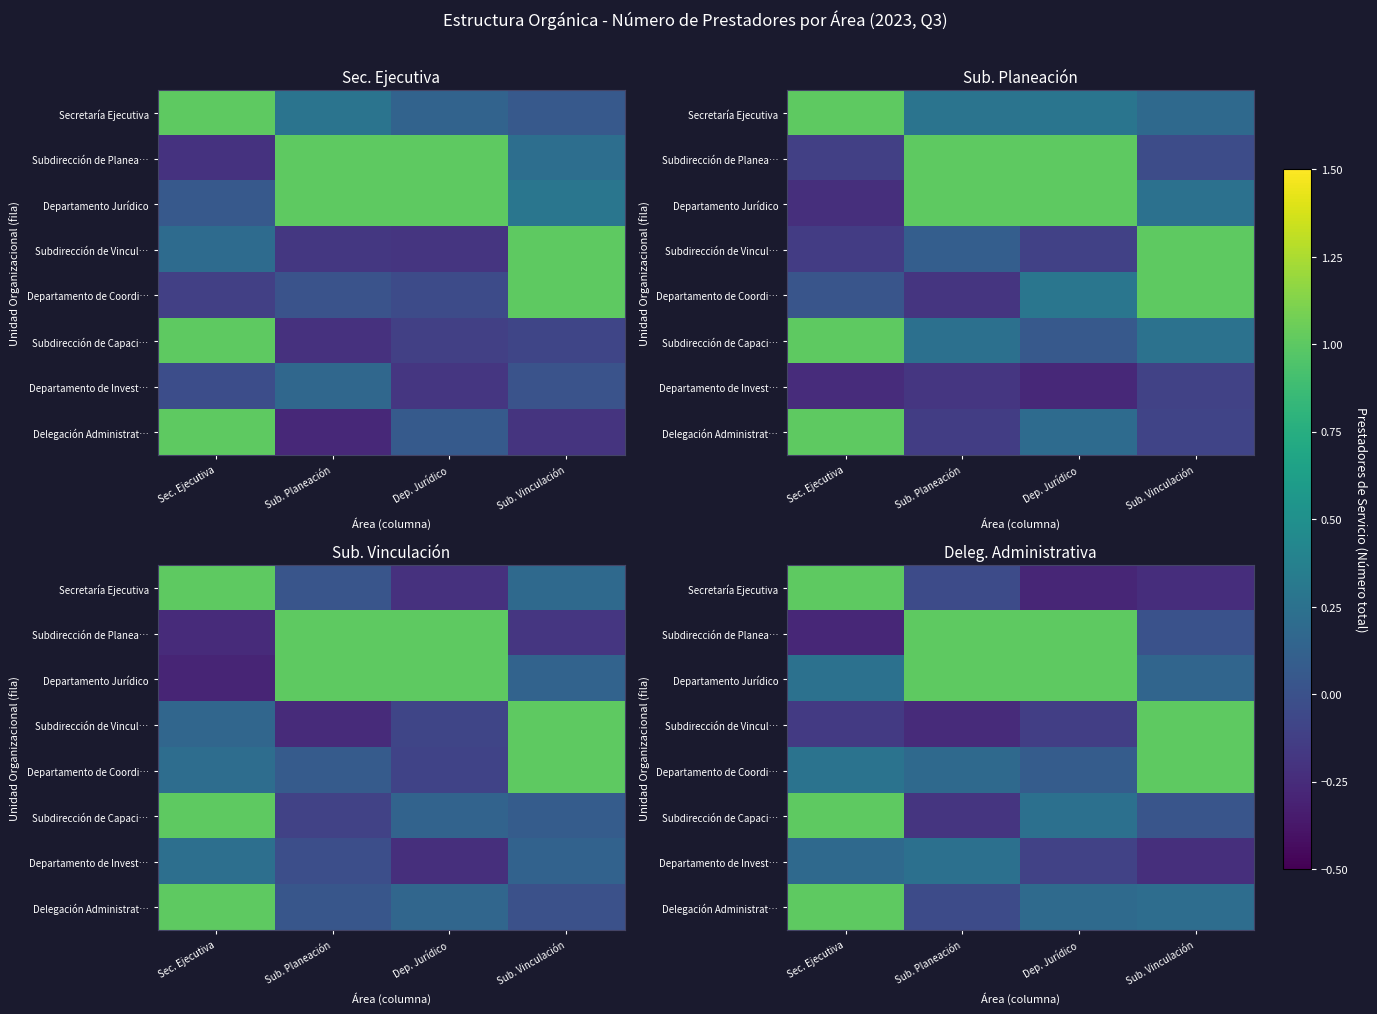

What is the difference between the maximum and minimum values in the Departamento de Invest… series?

0.5